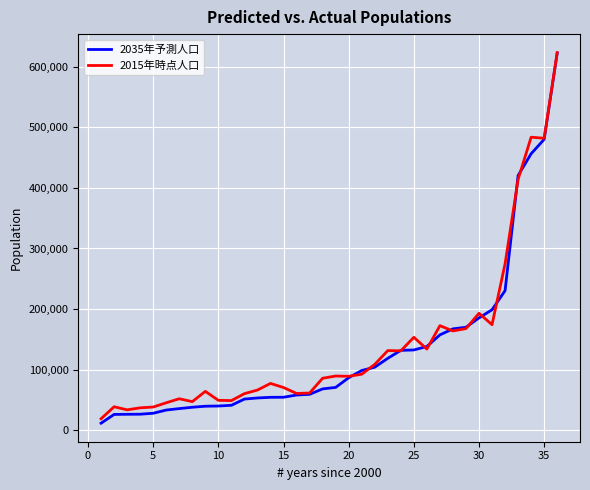

What is the greatest value displayed?

622890